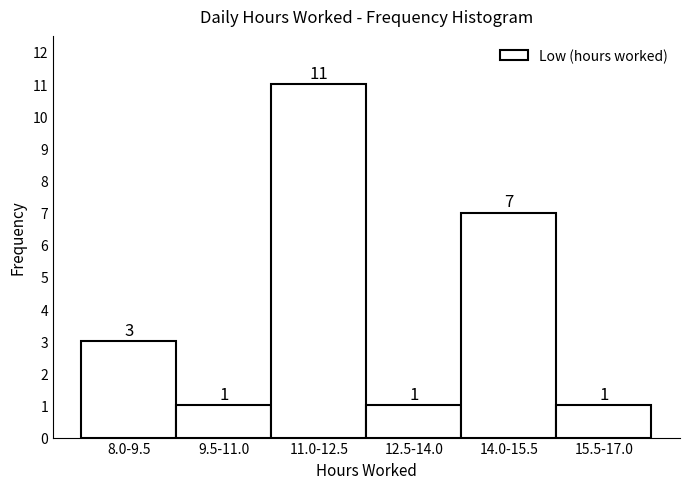

Reading left to right, extract all data points from this chart.

3	1	11	1	7	1